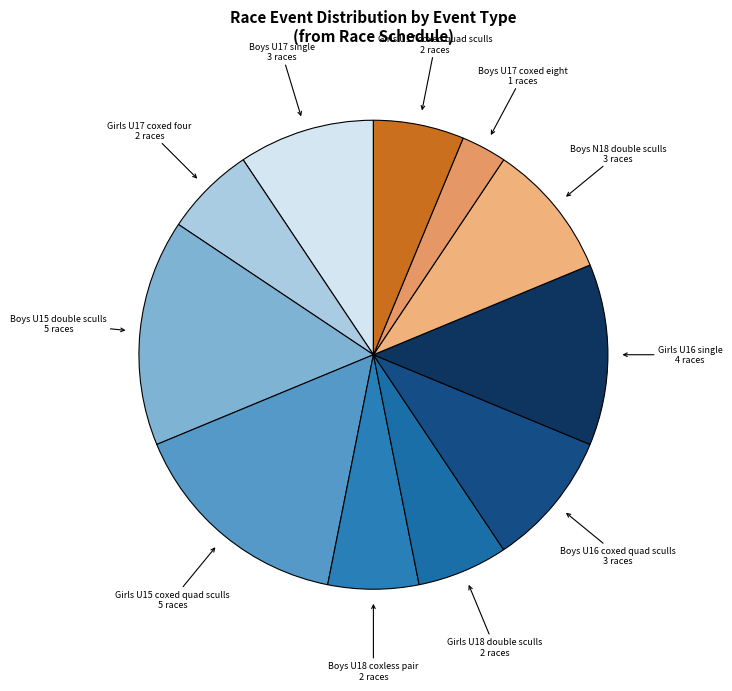

Which category has the smallest portion of the pie?

Boys U17 coxed eight